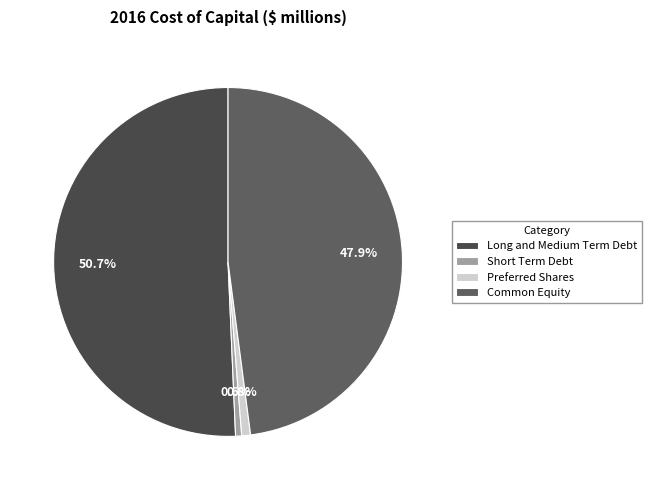

How many segments does this pie chart have?

4